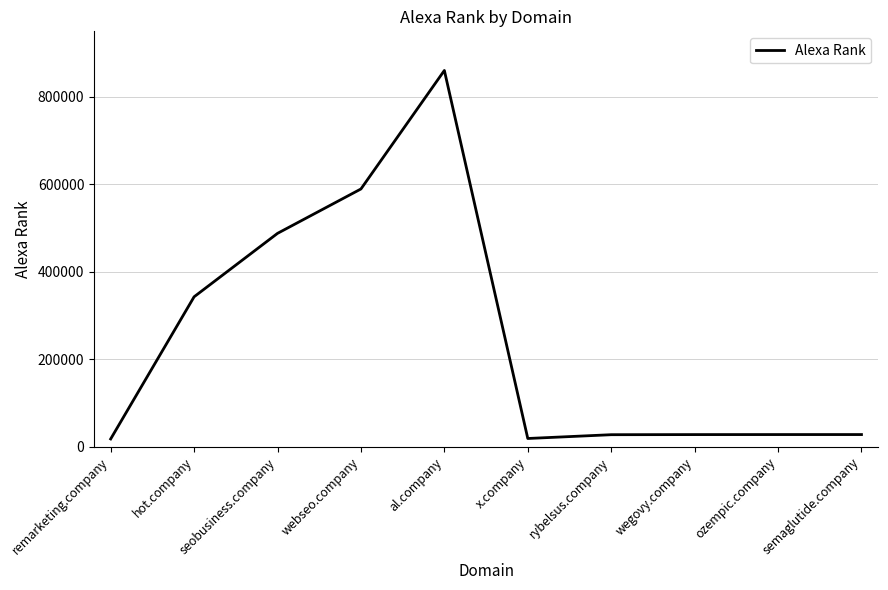

At which label is the value closest to 439223?

seobusiness.company